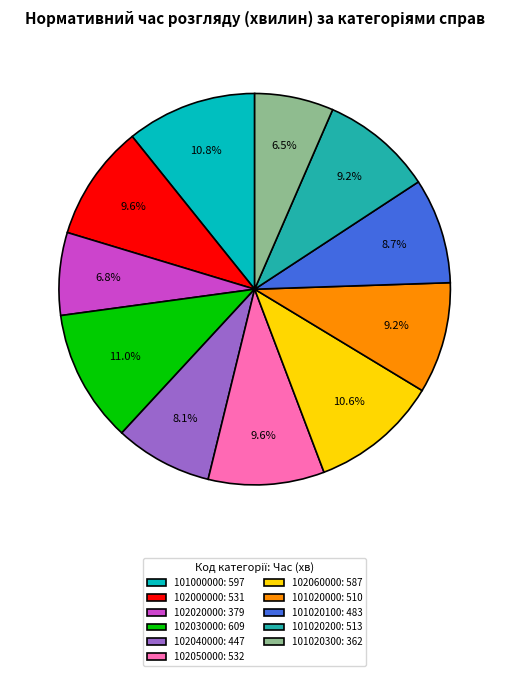

What is the ratio of the value at 101020200: 513 to the value at 102020000: 379?

1.4